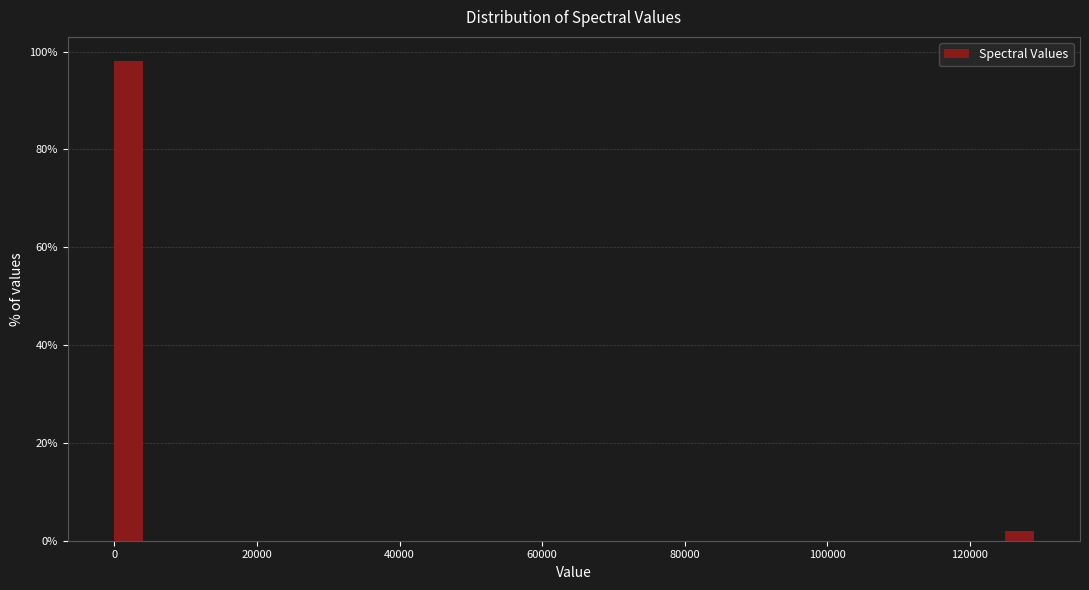

Read against the x-axis, roughly where is the centre of the tallest bar?

2000